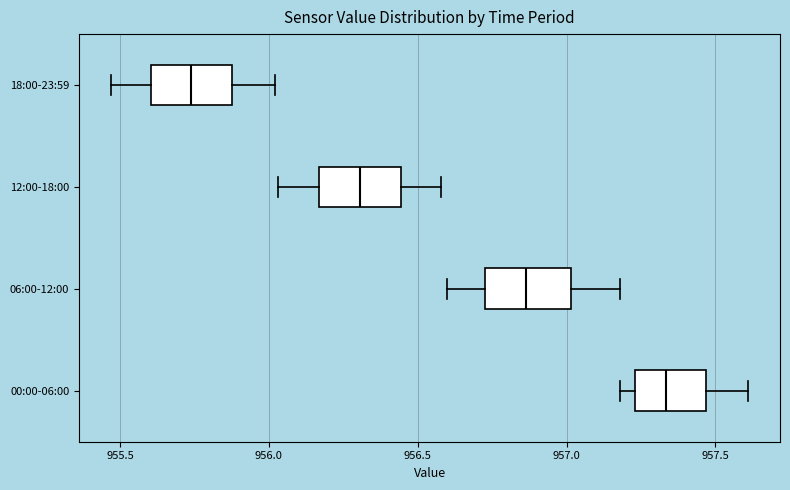

Which box has the furthest to the right median line?

00:00-06:00